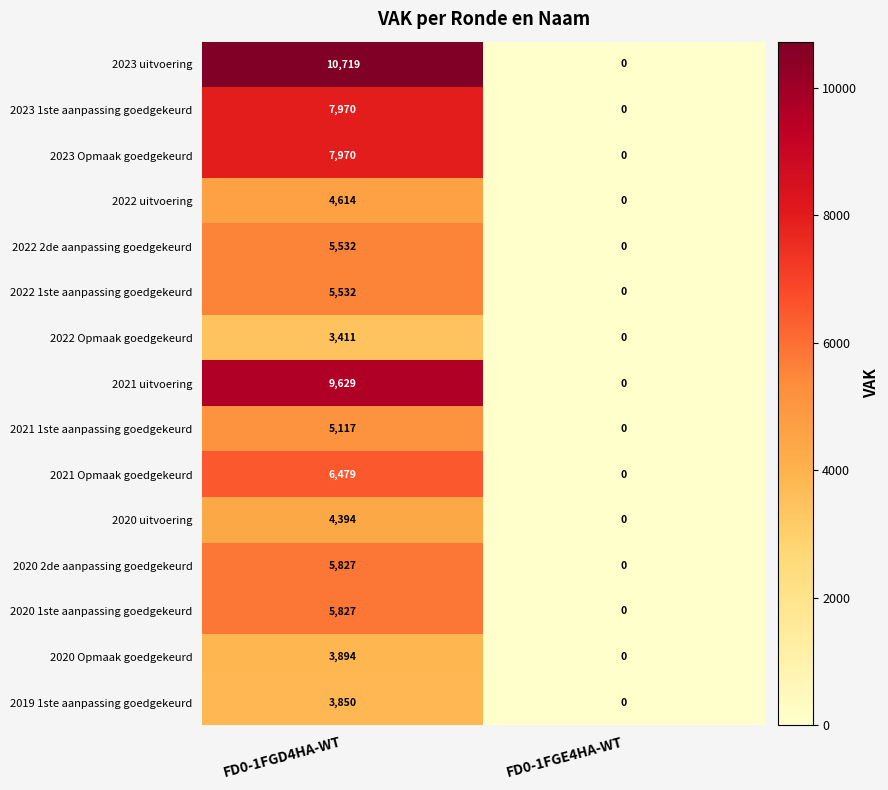

Rank the categories by 2021 1ste aanpassing goedgekeurd value from lowest to highest.

FD0-1FGE4HA-WT, FD0-1FGD4HA-WT